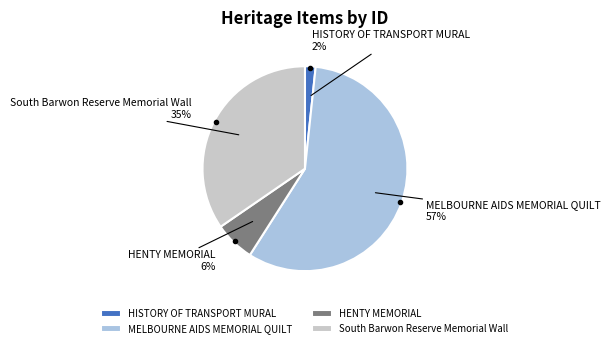

Rank the categories by value from highest to lowest.

MELBOURNE AIDS MEMORIAL QUILT, South Barwon Reserve Memorial Wall, HENTY MEMORIAL, HISTORY OF TRANSPORT MURAL